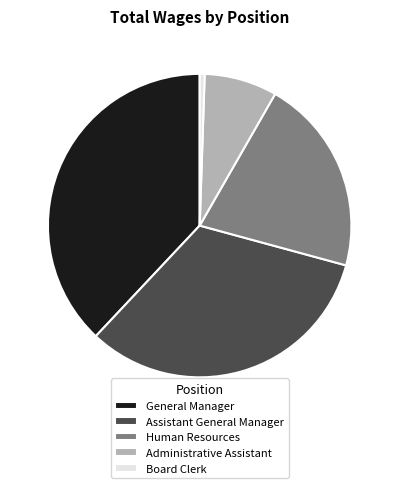

True or false: Administrative Assistant accounts for 8% of the total.

True